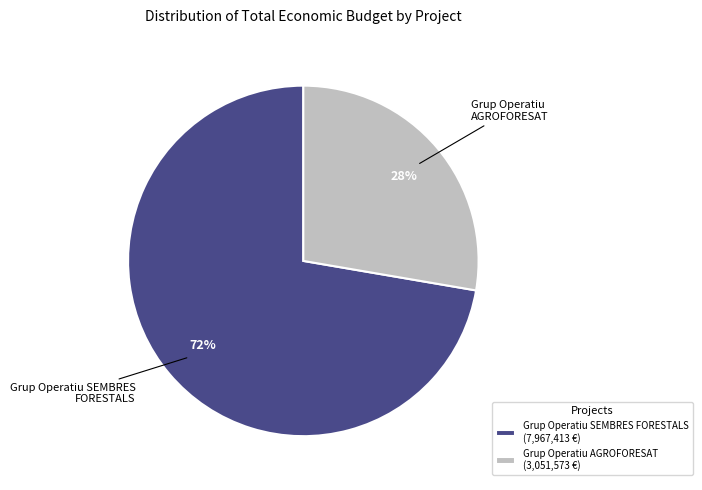

Is the sum of Grup Operatiu SEMBRES FORESTALS and Grup Operatiu AGROFORESAT greater than half?

Yes